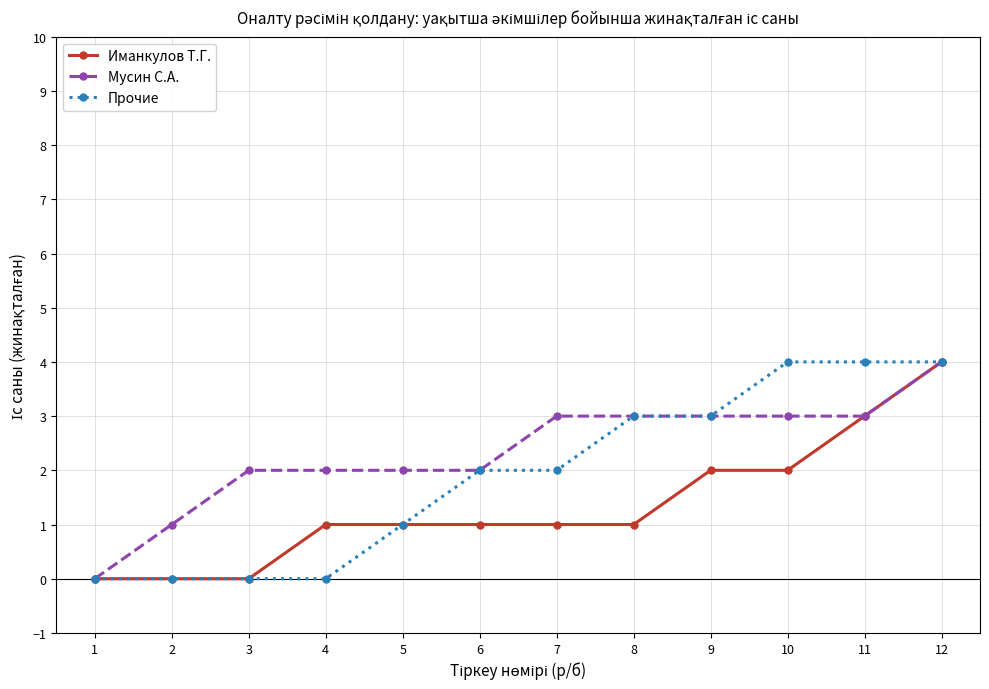

Does the chart have visible grid lines?

Yes